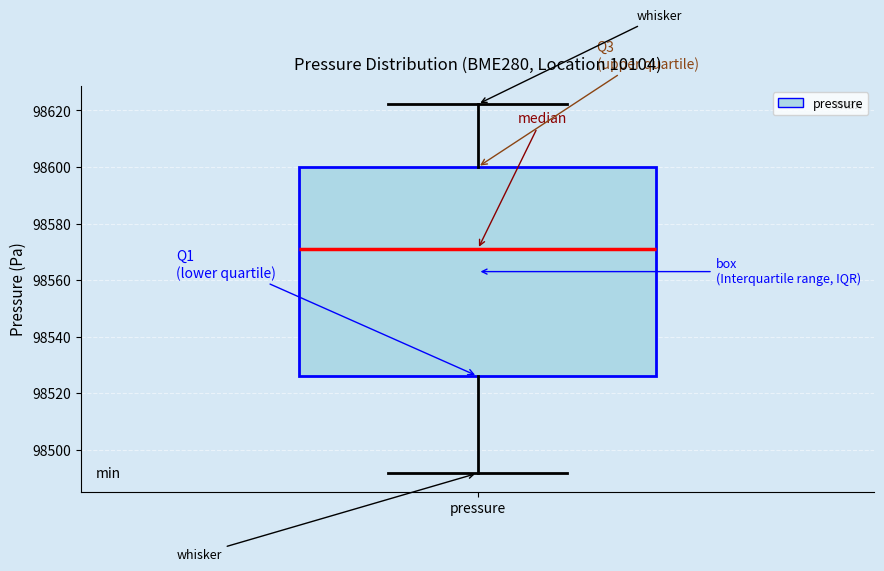

Where does the upper whisker of the box for pressure end on the y-axis? The values are not printed on the chart, so give them approximately, as read against the axis.

98622